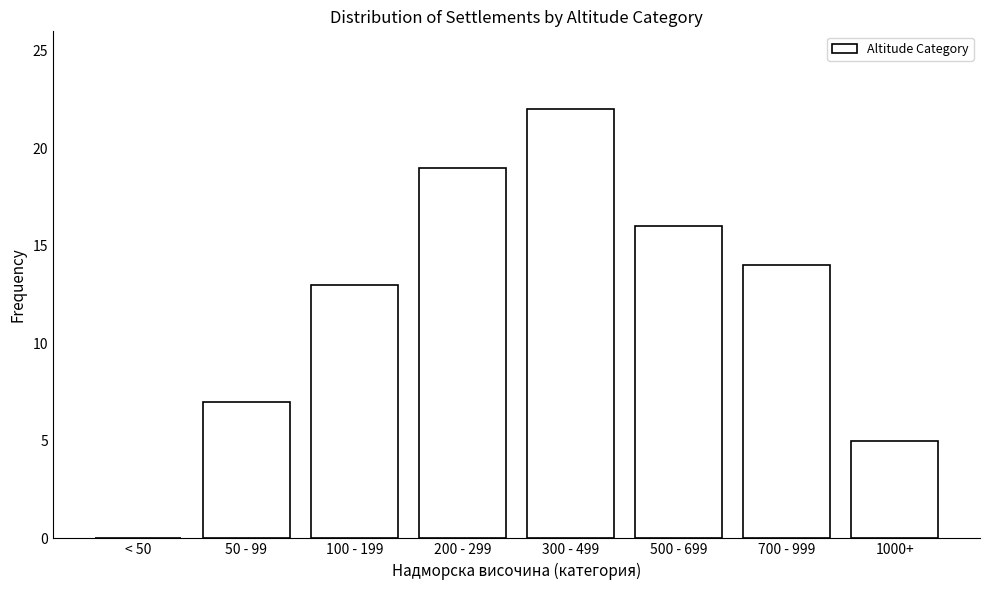

Reading left to right, what are all the values shown in this chart?

< 50=0	50 - 99=7	100 - 199=13	200 - 299=19	300 - 499=22	500 - 699=16	700 - 999=14	1000+=5